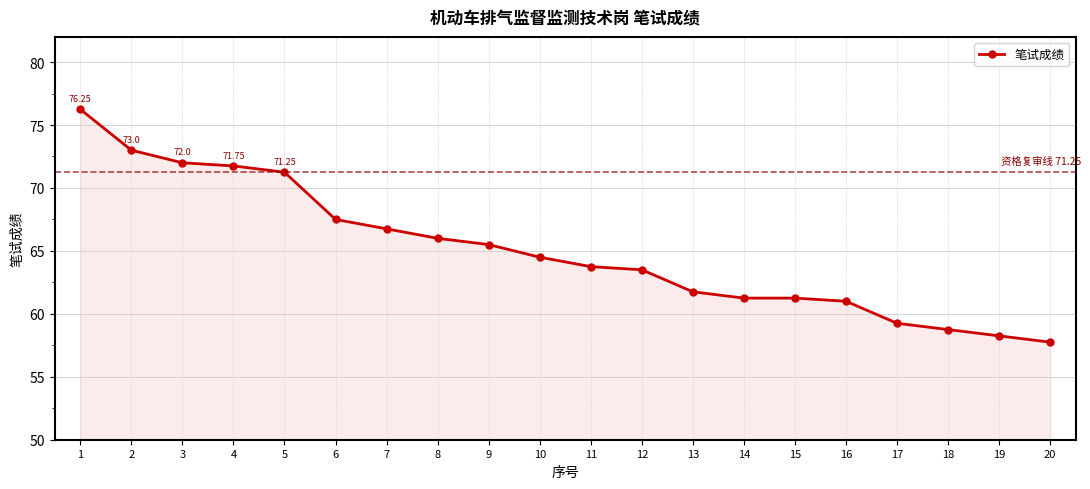

How many categories are shown in the chart?

20